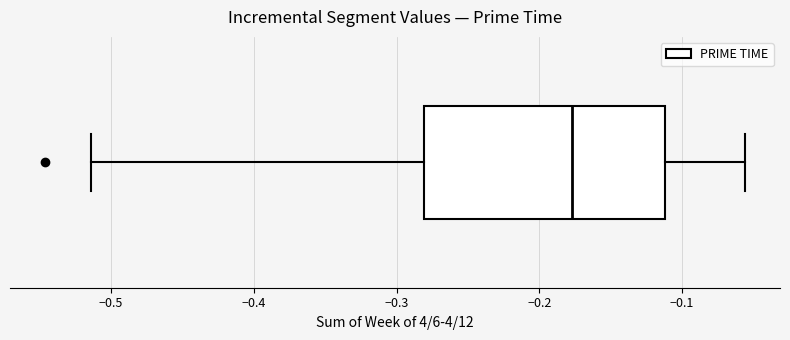

Transcribe this box plot: give where the median line is, the range the box spans, and where the two whiskers end, as read against the x-axis. The values are not printed on the chart, so give them approximately, as read against the axis.

median -0.18, box -0.28 to -0.11, whiskers -0.51 to -0.06